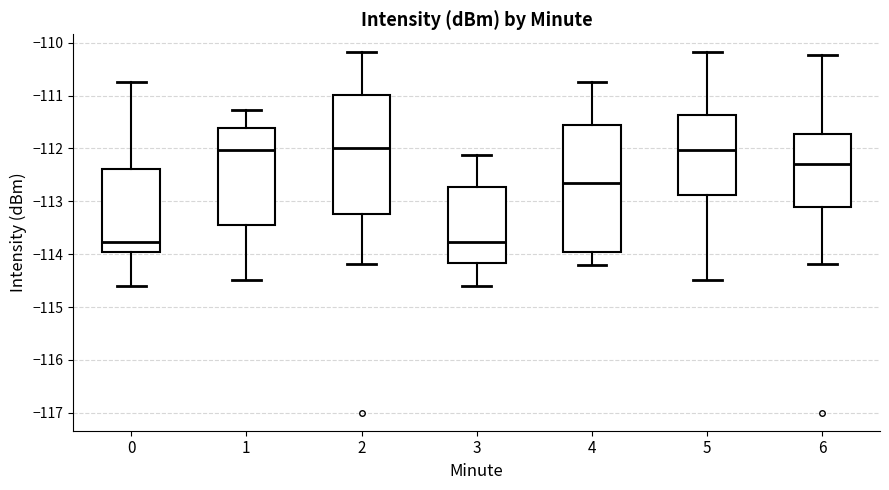

Where does the lower whisker of the box at x = 3 end on the y-axis? The values are not printed on the chart, so give them approximately, as read against the axis.

-114.6